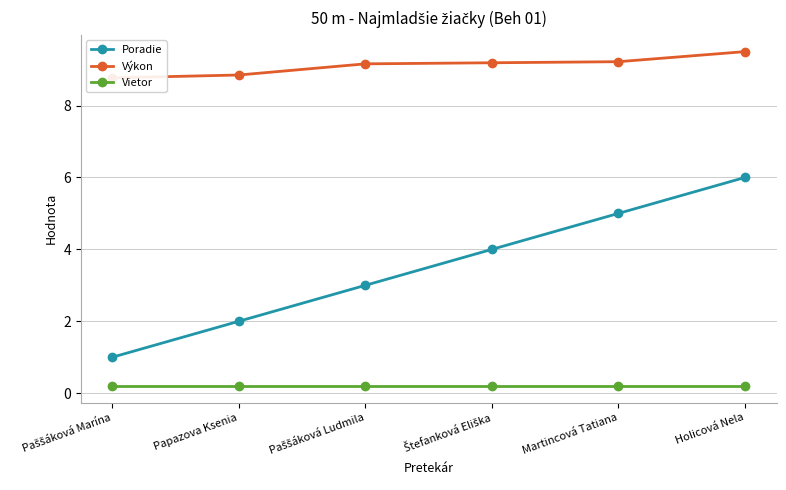

Is this an area chart (filled region under the line)?

No